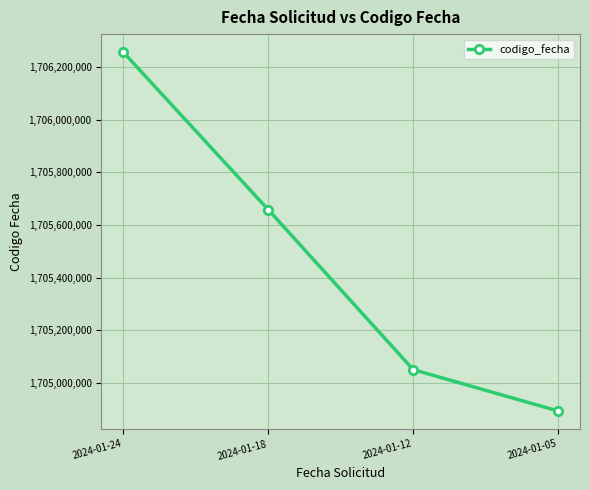

How many categories are shown in the chart?

4